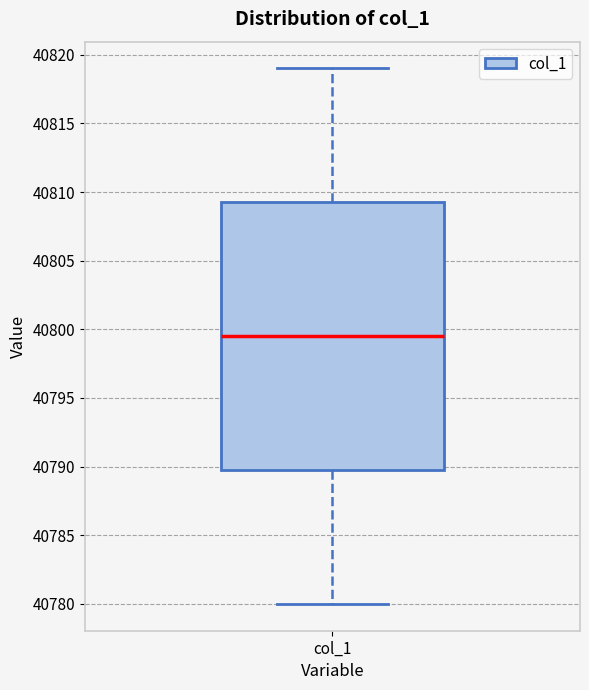

Transcribe this box plot: give where the median line is, the range the box spans, and where the two whiskers end, as read against the y-axis. The values are not printed on the chart, so give them approximately, as read against the axis.

median 40799.5, box 40790.0 to 40809.5, whiskers 40780.0 to 40819.0